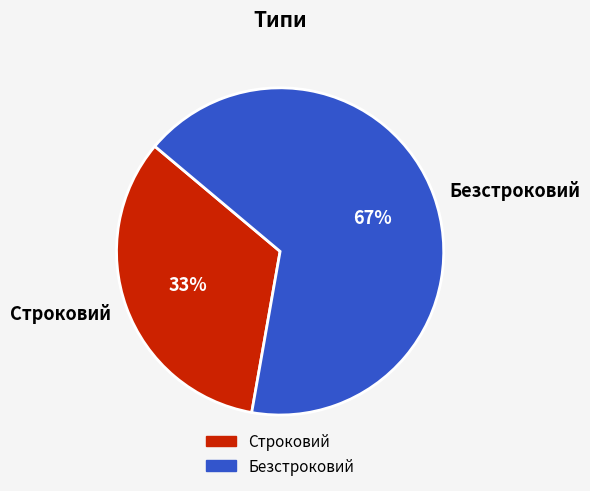

Is Строковий the majority of the pie?

No